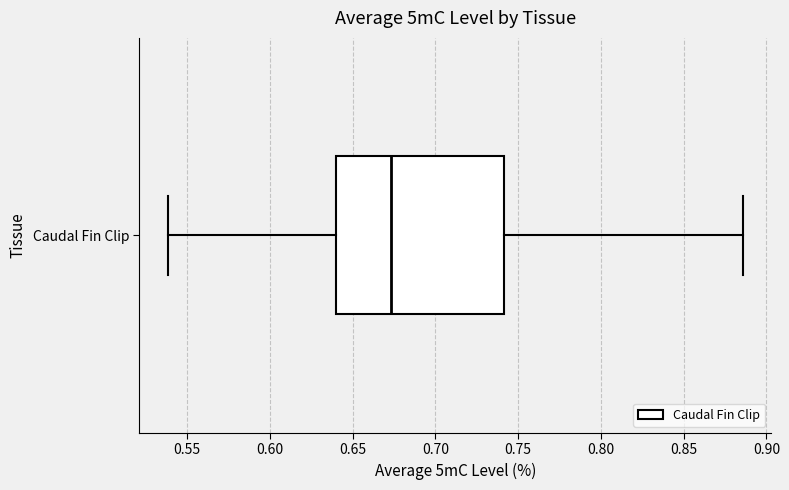

Transcribe this box plot: give where the median line is, the range the box spans, and where the two whiskers end, as read against the x-axis. The values are not printed on the chart, so give them approximately, as read against the axis.

median 0.675, box 0.640 to 0.740, whiskers 0.540 to 0.885